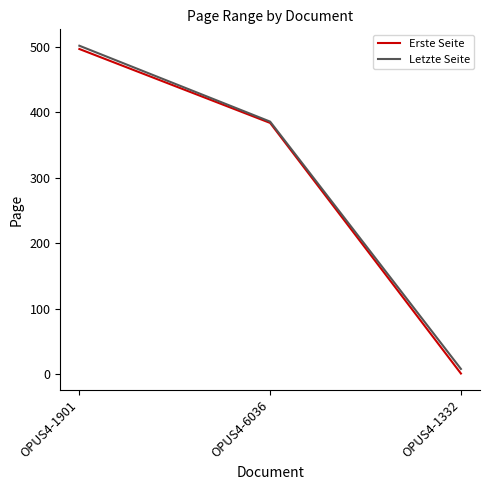

How many lines are shown in the chart?

2